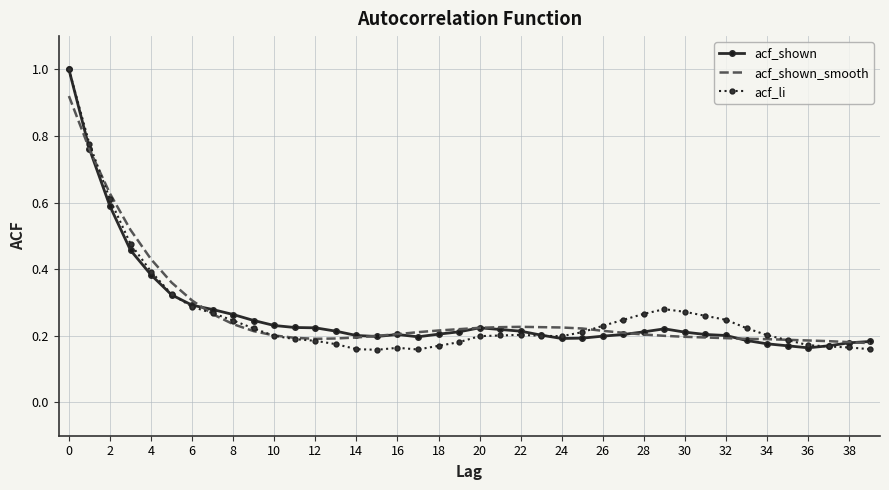

Which series has the widest spread of values?

acf_li